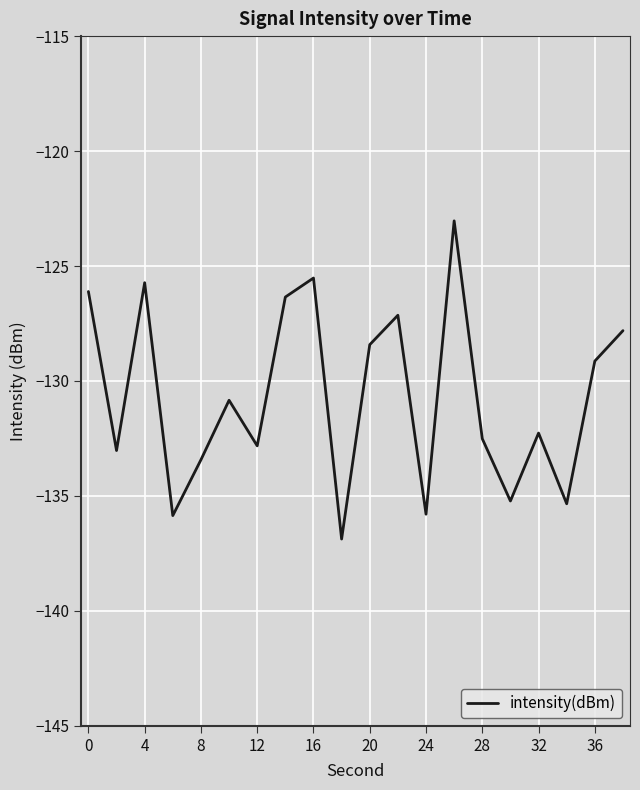

What is the minimum value shown in the chart?

-136.9